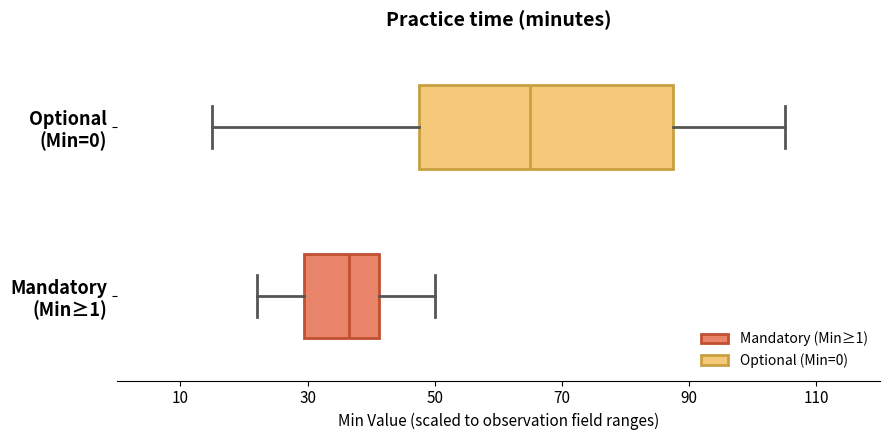

Reading bottom to top, transcribe this box plot: for each box, give where its median line is, the range the box spans, and where its two whiskers end, as read against the x-axis. The values are not printed on the chart, so give them approximately, as read against the axis.

Mandatory (Min≥1): median 36, box 30 to 42, whiskers 22 to 50
Optional (Min=0): median 66, box 48 to 88, whiskers 16 to 106